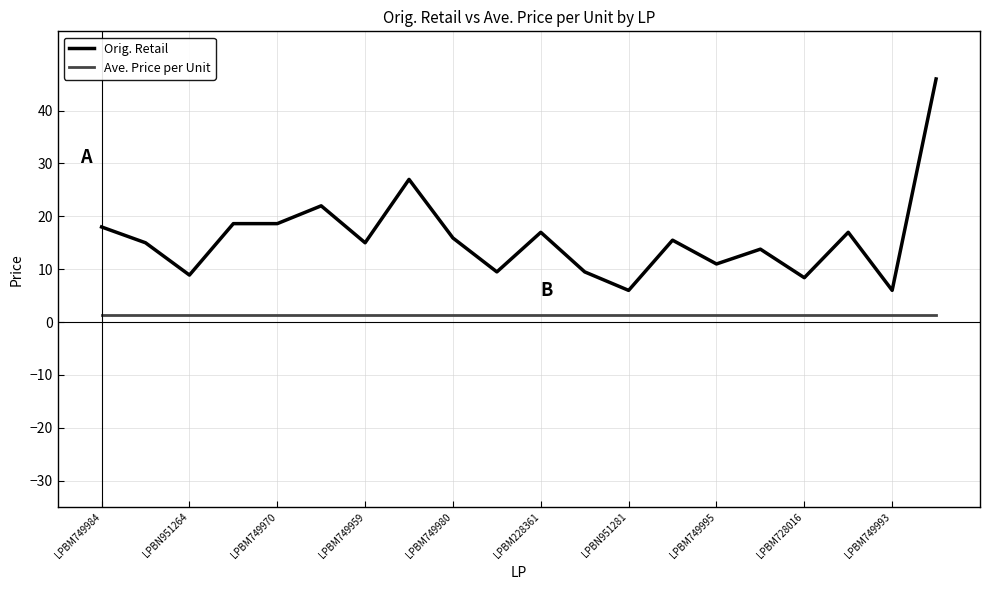

Rank the series by their average value, from lowest to highest.

Ave. Price per Unit, Orig. Retail